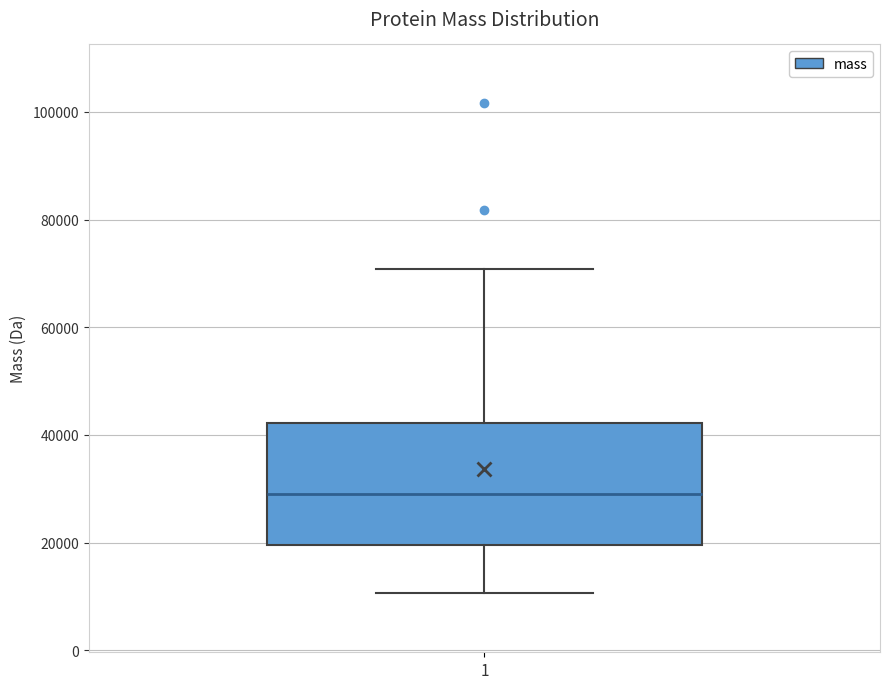

Where does the lower whisker of the box at x = 1 end on the y-axis? The values are not printed on the chart, so give them approximately, as read against the axis.

10000